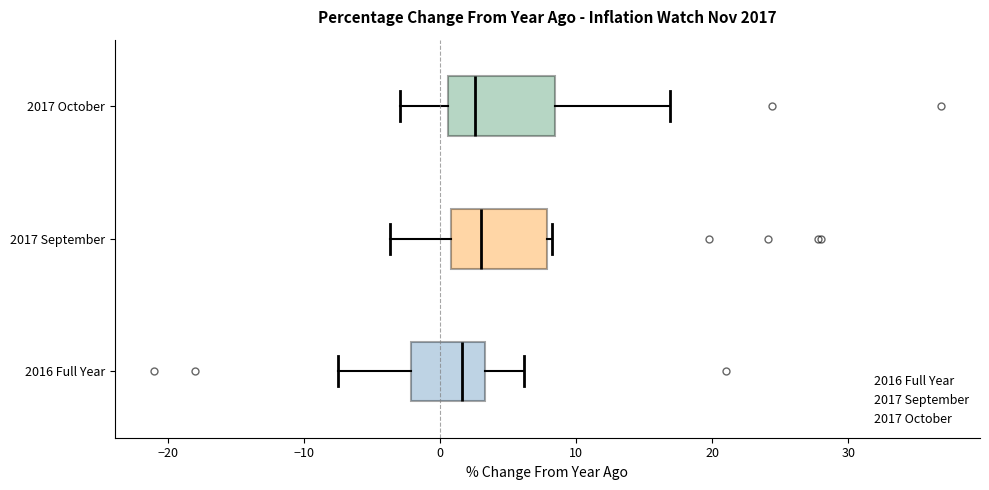

Reading bottom to top, transcribe this box plot: for each box, give where its median line is, the range the box spans, and where its two whiskers end, as read against the x-axis. The values are not printed on the chart, so give them approximately, as read against the axis.

2016 Full Year: median 2, box -2 to 3, whiskers -7 to 6
2017 September: median 3, box 1 to 8, whiskers -4 to 8
2017 October: median 3, box 1 to 8, whiskers -3 to 17